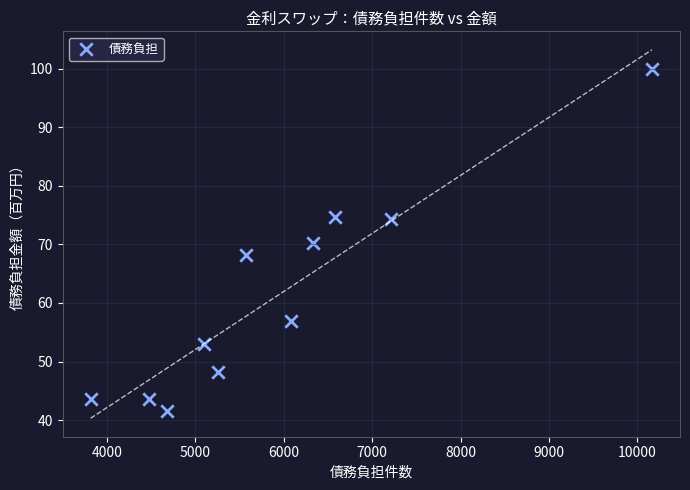

What is the range of X values (max minus min)?

6347.0